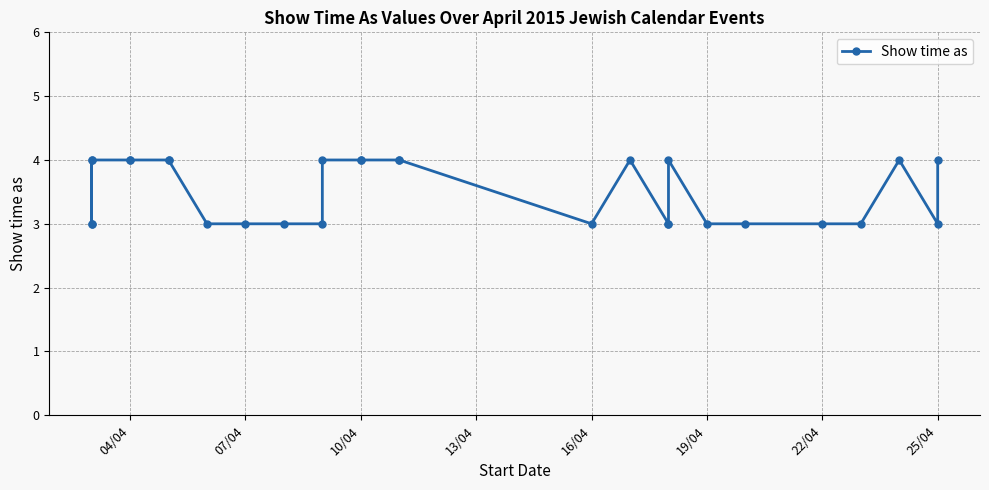

How many interior local peaks (higher than both neighbors) does the data have?

3